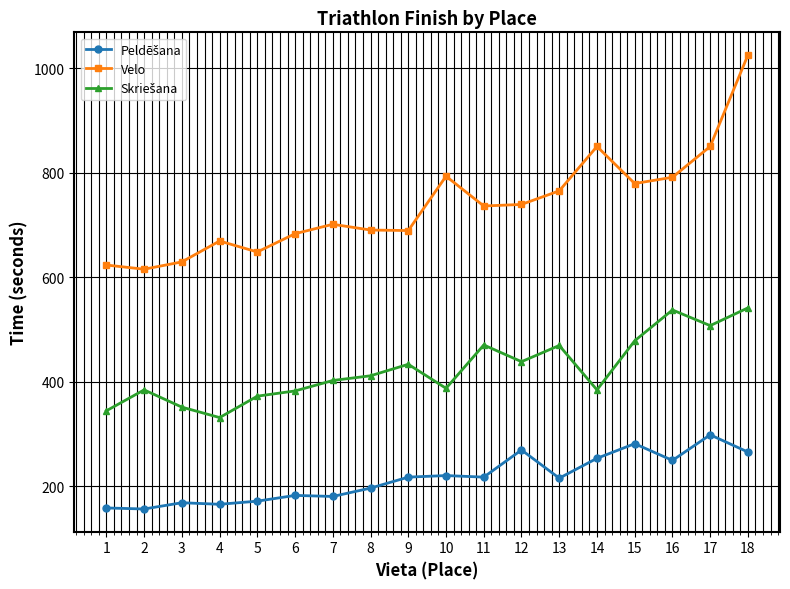

How many values in the Velo series are below 736?

9